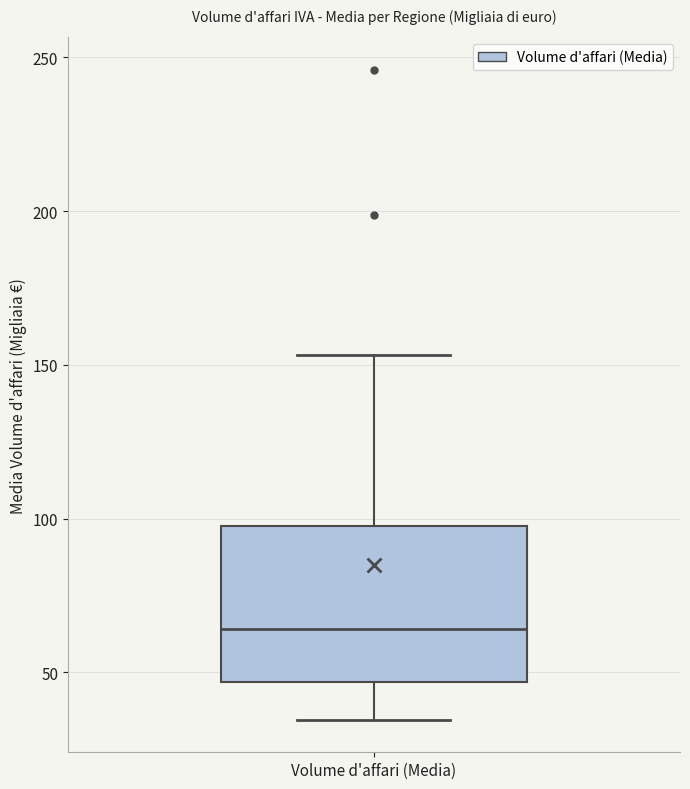

Where is the lower edge of the box for Volume d'affari (Media) on the y-axis? The values are not printed on the chart, so give them approximately, as read against the axis.

45